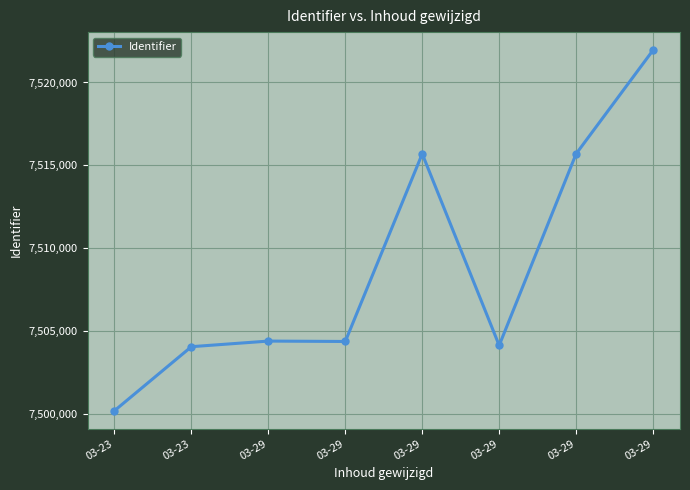

How many lines are shown in the chart?

1